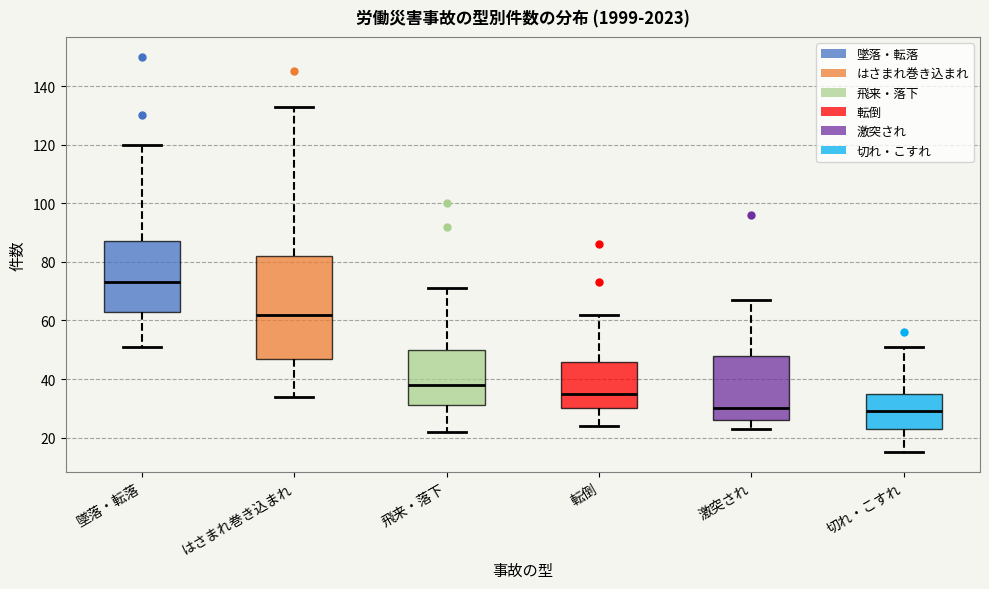

Reading left to right, read every box against the y-axis: the position of its median line, the range the box covers, and the ends of its whiskers. The values are not printed on the chart, so give them approximately, as read against the axis.

墜落・転落: median 74, box 64 to 88, whiskers 52 to 120
はさまれ巻き込まれ: median 62, box 48 to 82, whiskers 34 to 134
飛来・落下: median 38, box 32 to 50, whiskers 22 to 72
転倒: median 36, box 30 to 46, whiskers 24 to 62
激突され: median 30, box 26 to 48, whiskers 24 to 68
切れ・こすれ: median 30, box 24 to 36, whiskers 16 to 52